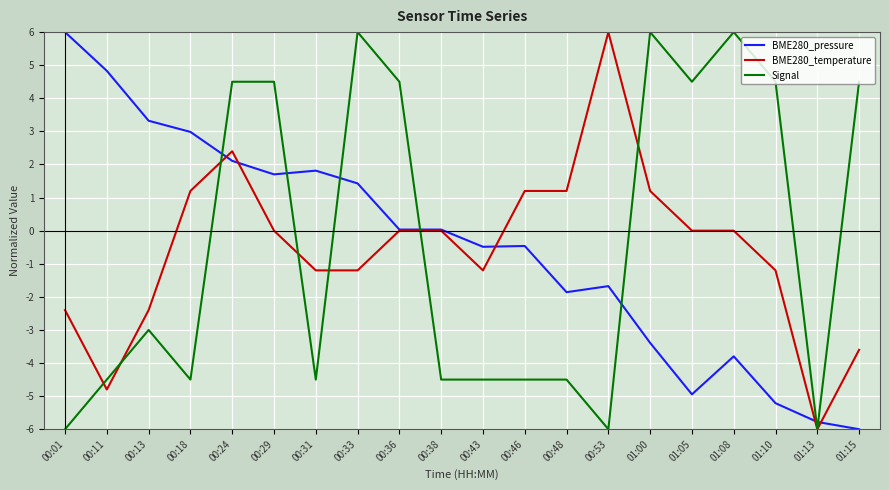

True or false: Signal and BME280_pressure cross at least once.

True